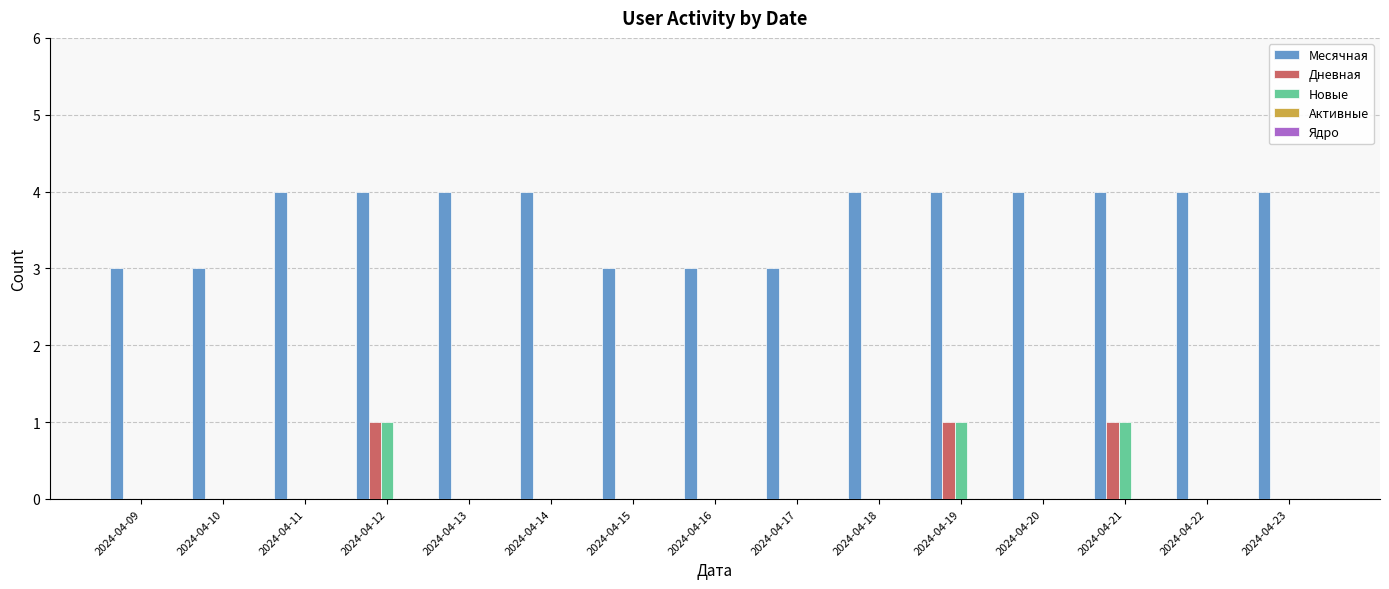

How many distinct data groups are displayed?

3